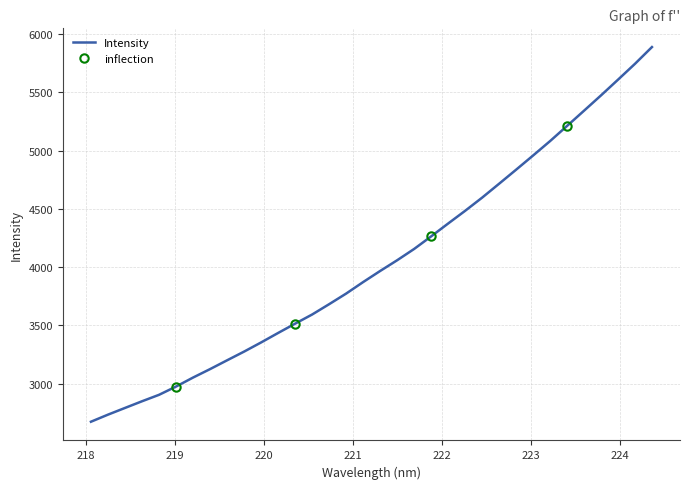

What is the lowest value of the Intensity series?

2672.7